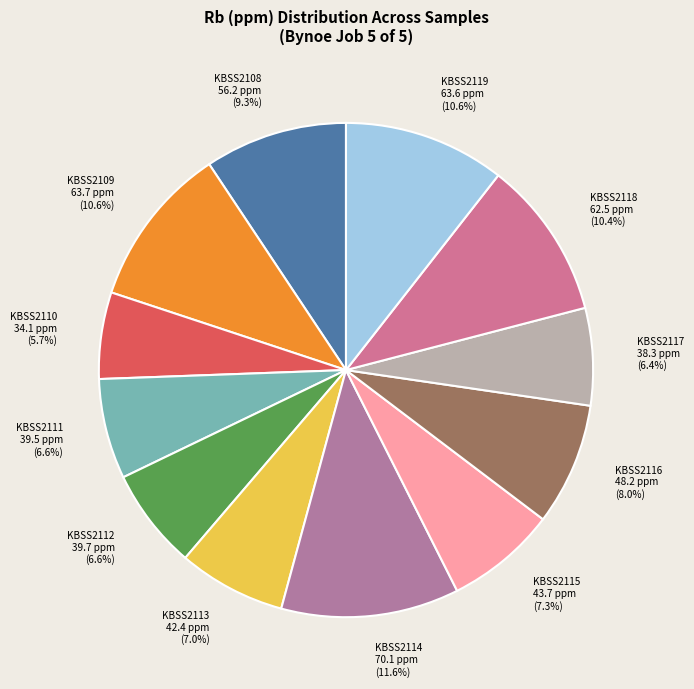

What is the largest slice in the pie chart?

KBSS2114